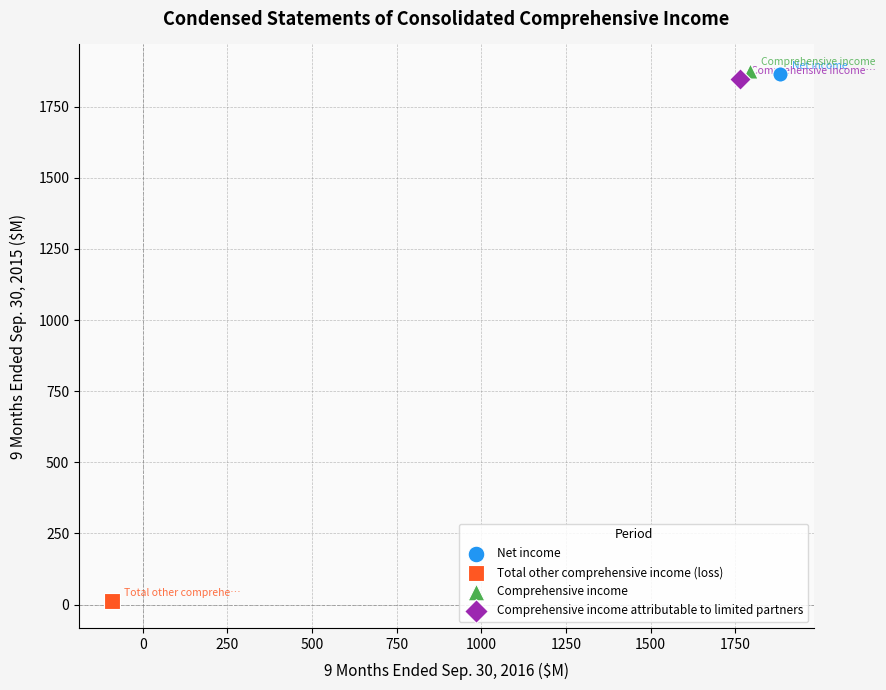

Which series reaches the minimum Y coordinate?

Total other comprehensive income (loss)